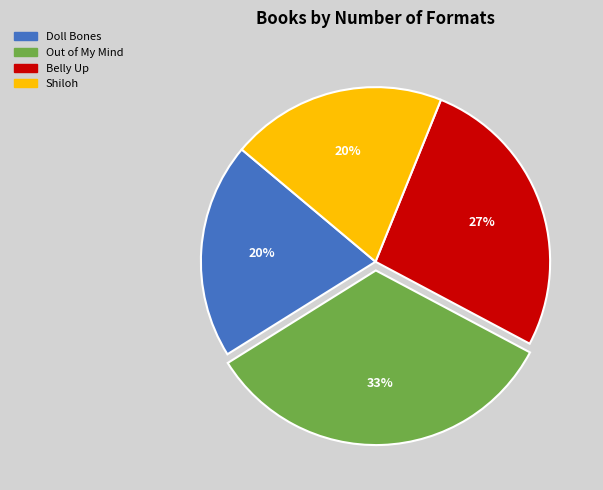

Approximately how many times larger is the value at Shiloh compared to Doll Bones?

1.0